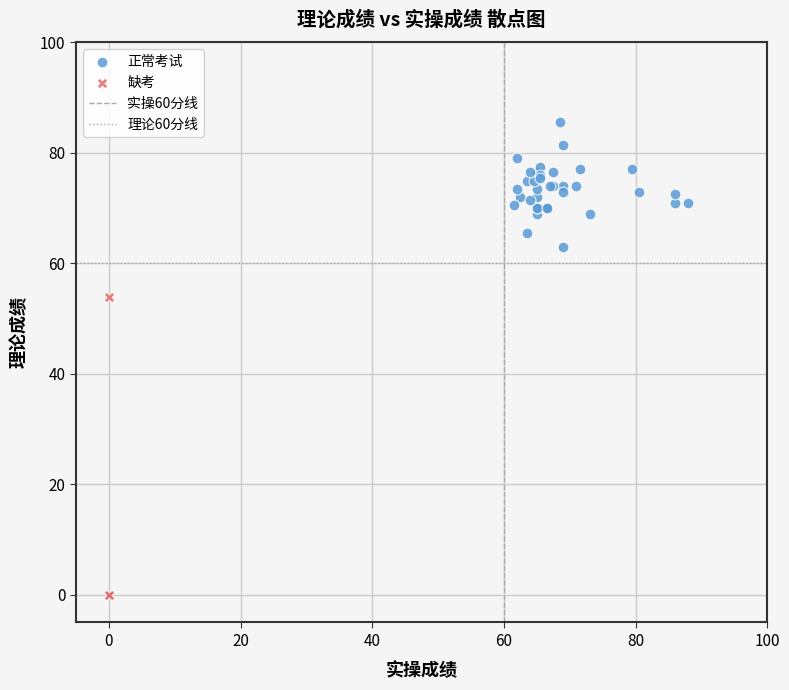

Which series contains the lowest Y value?

缺考